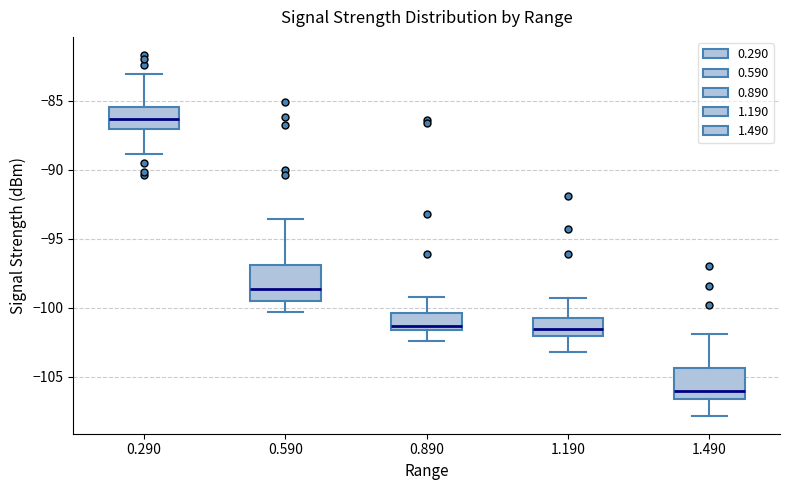

Which box's median line is the lowest?

1.490